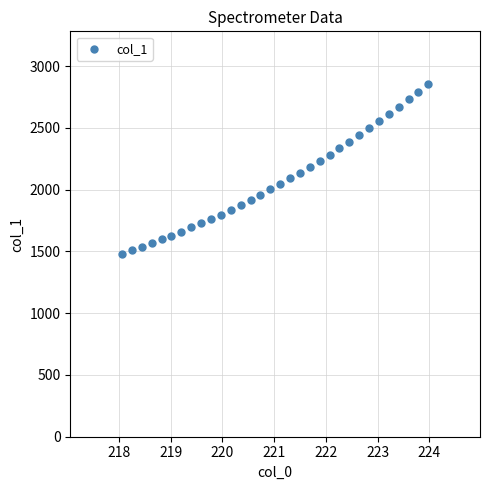

What is the range of X values (max minus min)?

5.9